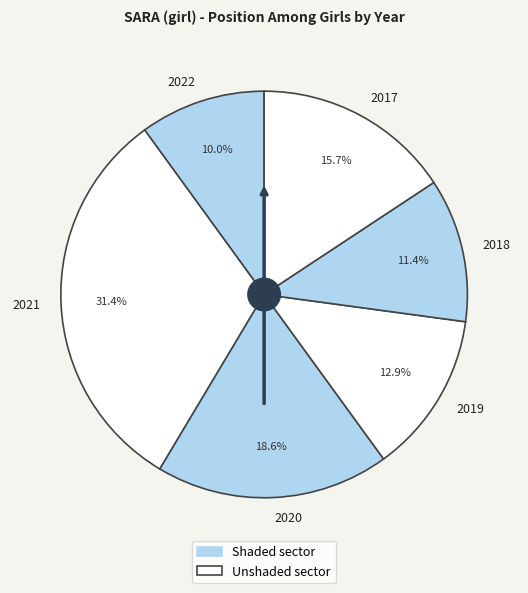

Does 2018 account for over 50% of the chart?

No